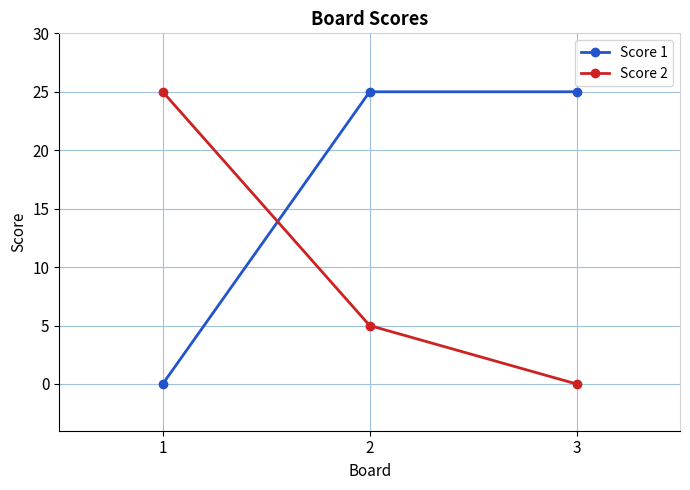

Count the Score 1 values in the range 0 to 25.

3